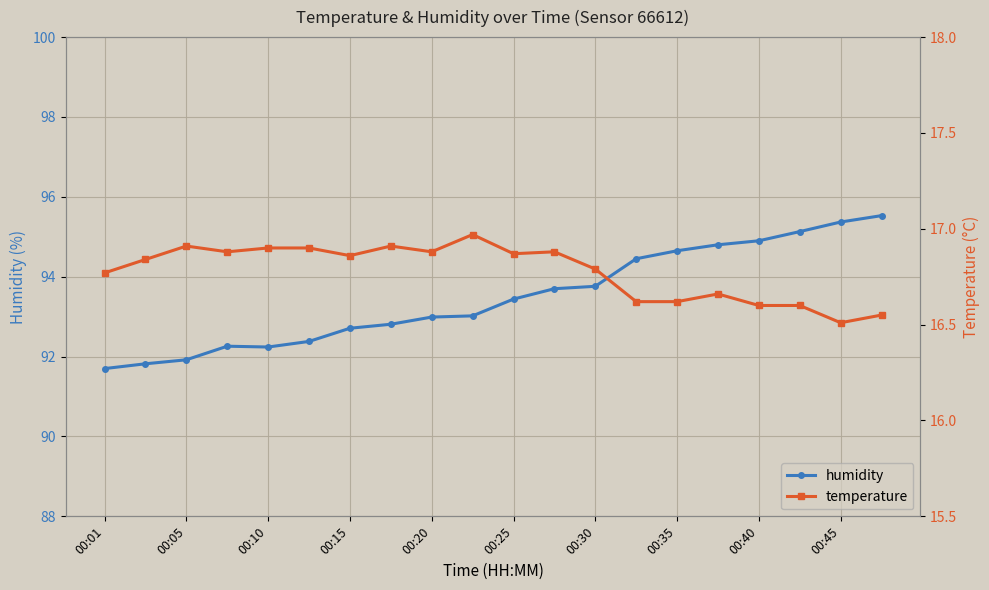

What is the lowest value of the humidity series?

91.7